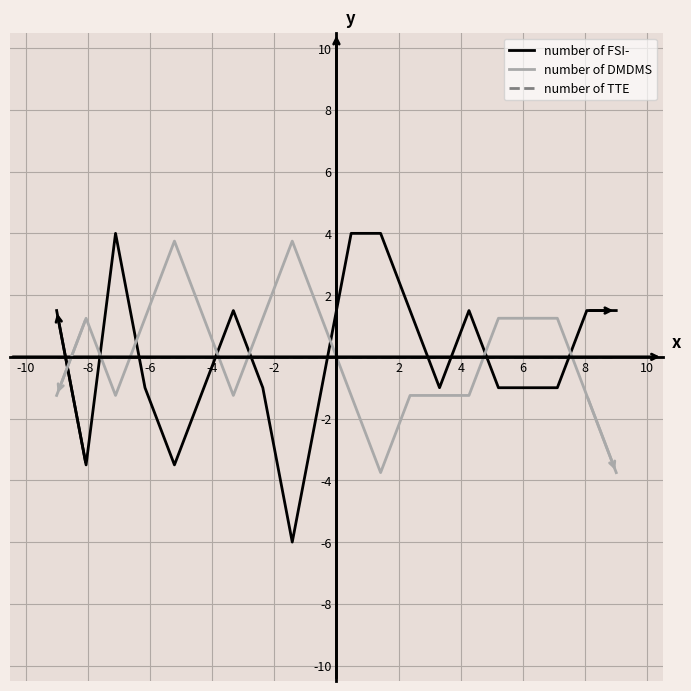

What is the difference between the maximum and minimum values in the number of DMDMS series?

7.5